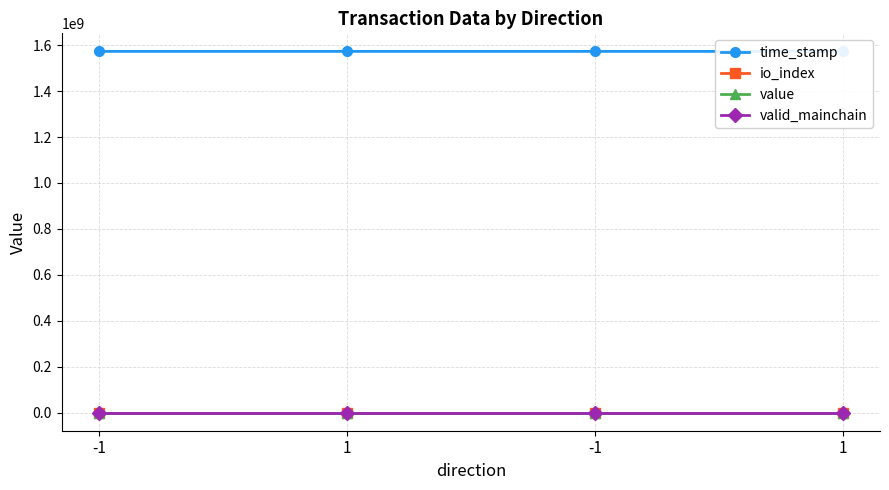

The time_stamp series shows 1572844672.0 at 1. True or false?

True